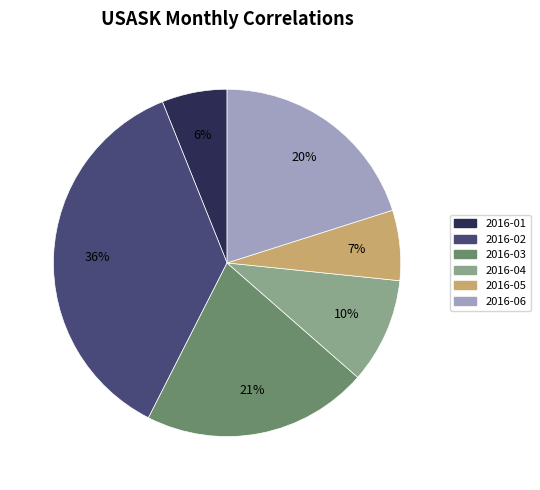

How many segments does this pie chart have?

6